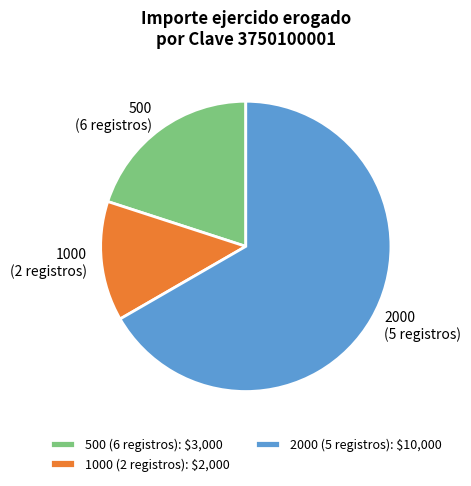

Is it true that 1000 (2 registros) is 3% of the pie?

False